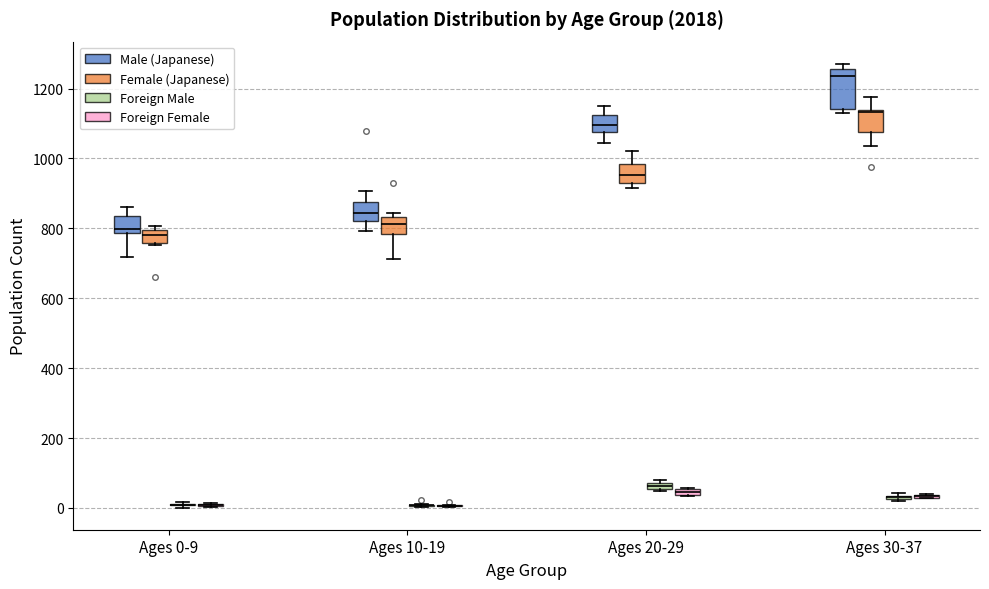

Where does the lower whisker of the box for Ages 10-19 (Male (Japanese)) end on the y-axis? The values are not printed on the chart, so give them approximately, as read against the axis.

800